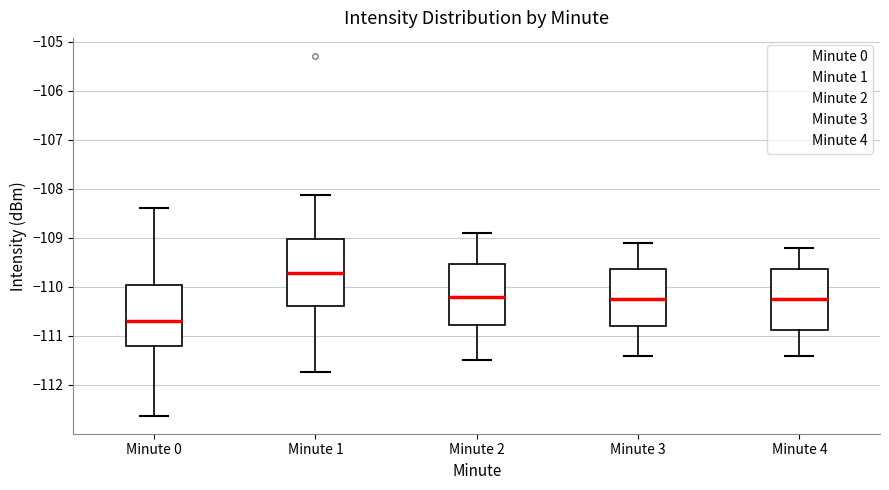

Where does the lower whisker of the box for Minute 2 end on the y-axis? The values are not printed on the chart, so give them approximately, as read against the axis.

-111.5